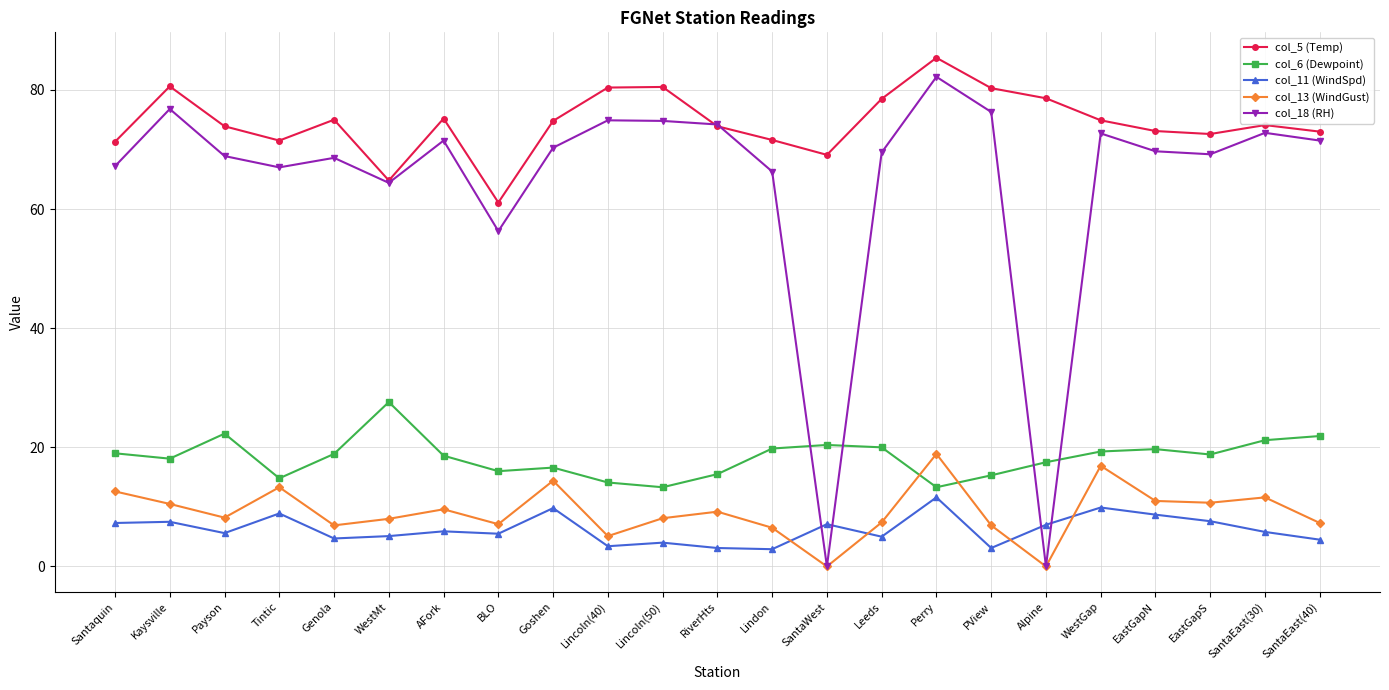

What is the label of the 13th point from the right?

Lincoln(50)